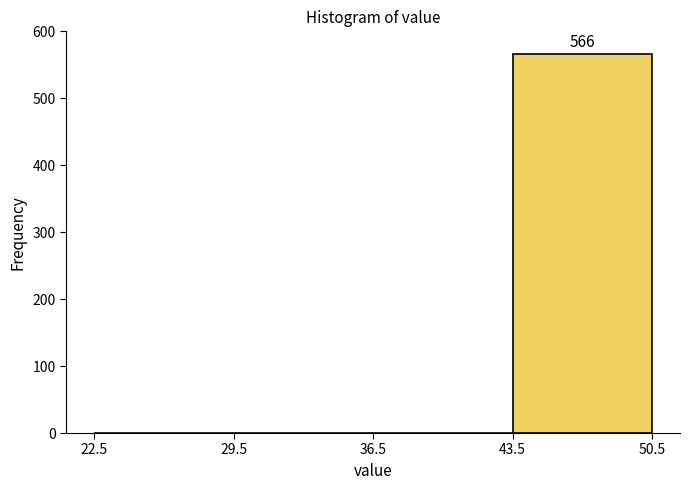

Over which range of the x-axis is the bar tallest?

43.5 to 50.5